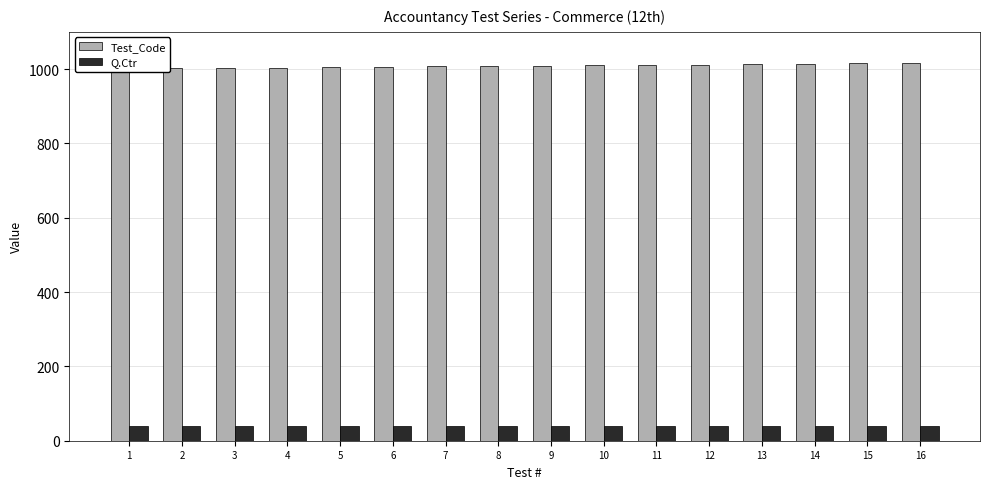

What is the minimum value shown in the chart?

40